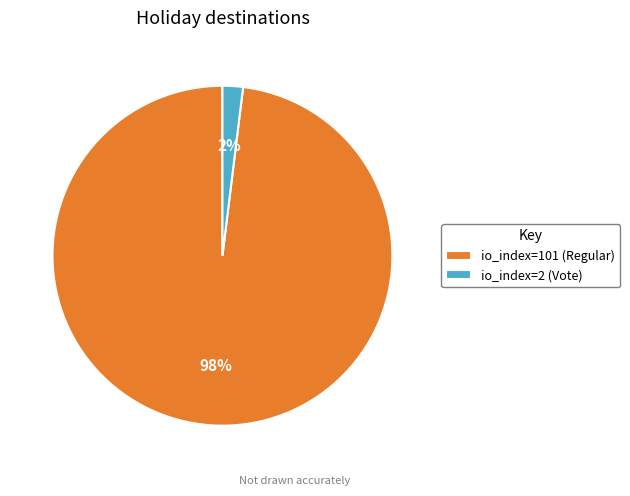

What is the largest slice in the pie chart?

io_index=101 (Regular)